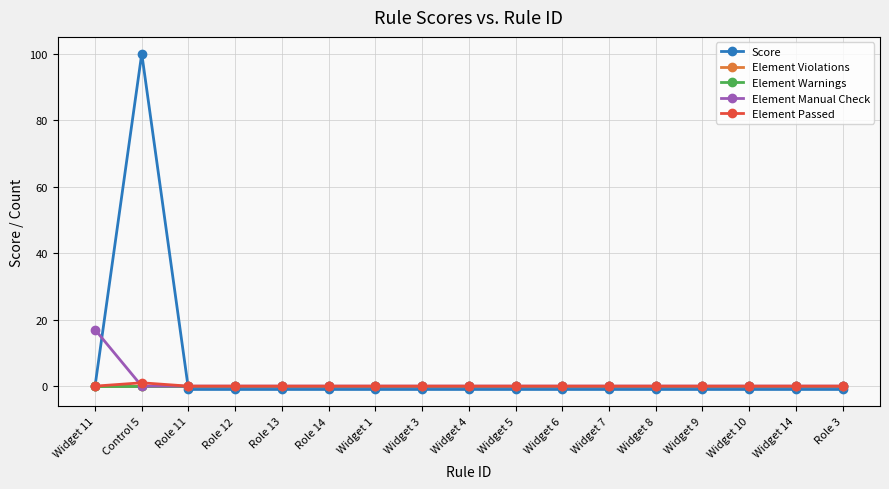

How many interior local peaks does the Element Passed series have?

1